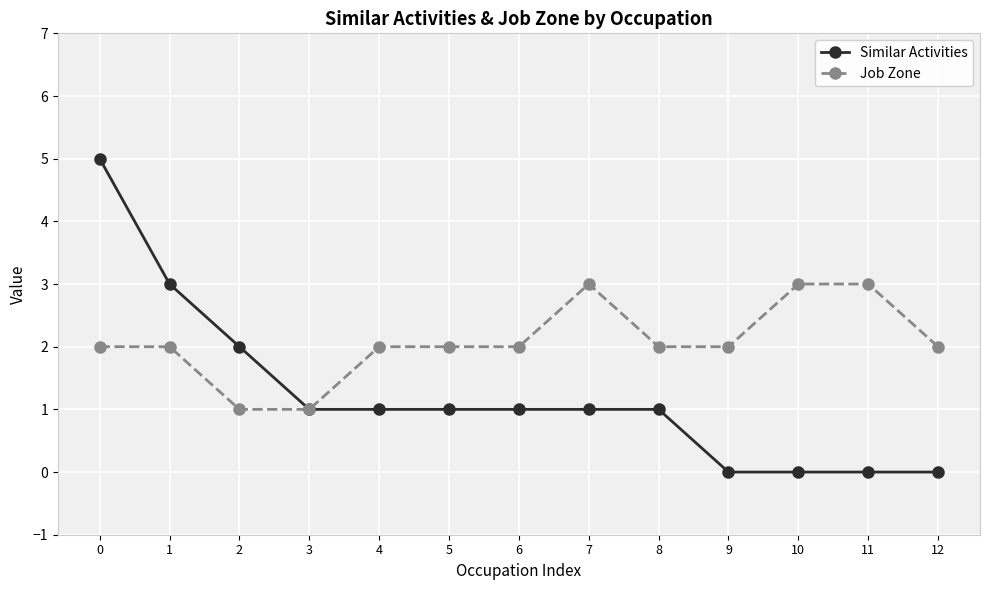

True or false: Similar Activities has a value of 5 at 0.

True